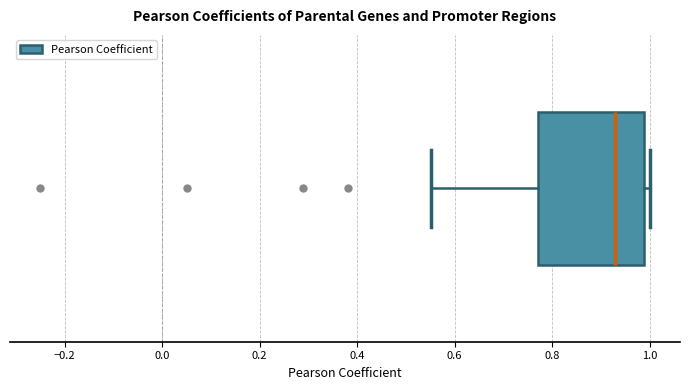

Transcribe this box plot: give where the median line is, the range the box spans, and where the two whiskers end, as read against the x-axis. The values are not printed on the chart, so give them approximately, as read against the axis.

median 0.92, box 0.78 to 0.98, whiskers 0.56 to 1.00